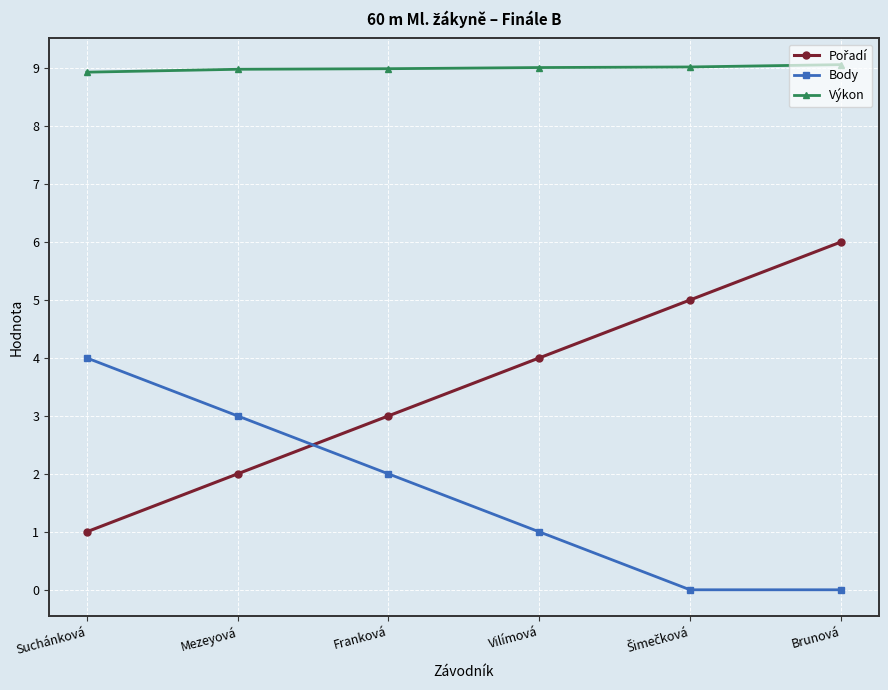

At which label is Výkon closest to 8?

Suchánková